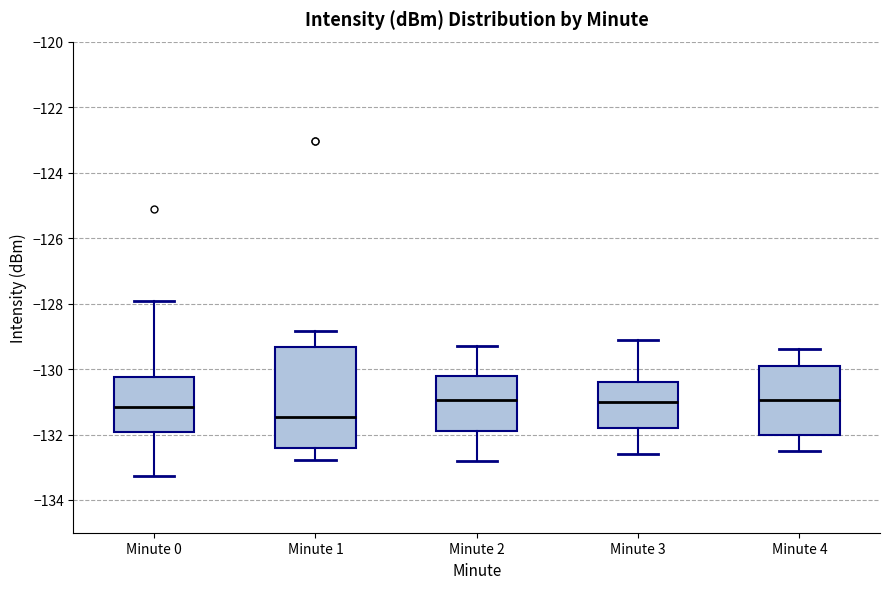

Reading left to right, transcribe this box plot: for each box, give where its median line is, the range the box spans, and where its two whiskers end, as read against the y-axis. The values are not printed on the chart, so give them approximately, as read against the axis.

Minute 0: median -131.2, box -132.0 to -130.2, whiskers -133.2 to -128.0
Minute 1: median -131.4, box -132.4 to -129.4, whiskers -132.8 to -128.8
Minute 2: median -131.0, box -131.8 to -130.2, whiskers -132.8 to -129.2
Minute 3: median -131.0, box -131.8 to -130.4, whiskers -132.6 to -129.0
Minute 4: median -131.0, box -132.0 to -129.8, whiskers -132.4 to -129.4